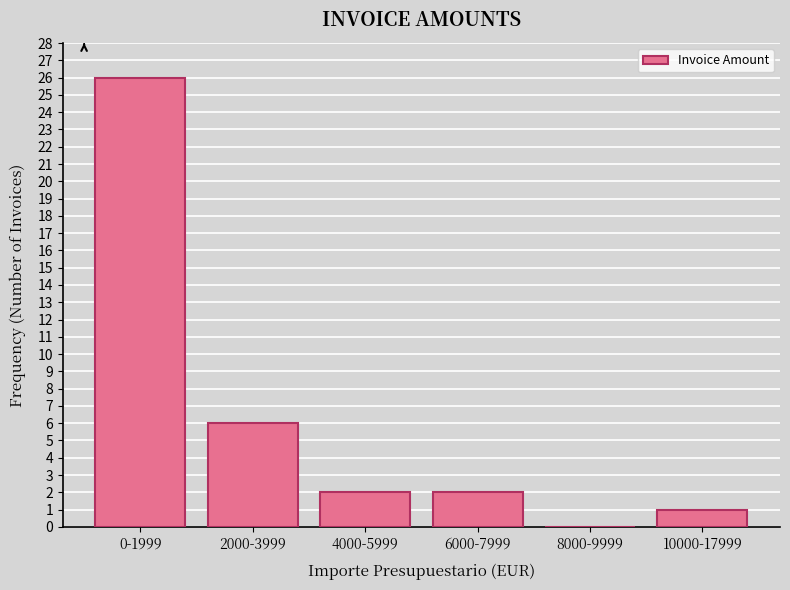

Reading right to left, list all the values displayed in this chart.

10000-17999=1	8000-9999=0	6000-7999=2	4000-5999=2	2000-3999=6	0-1999=26